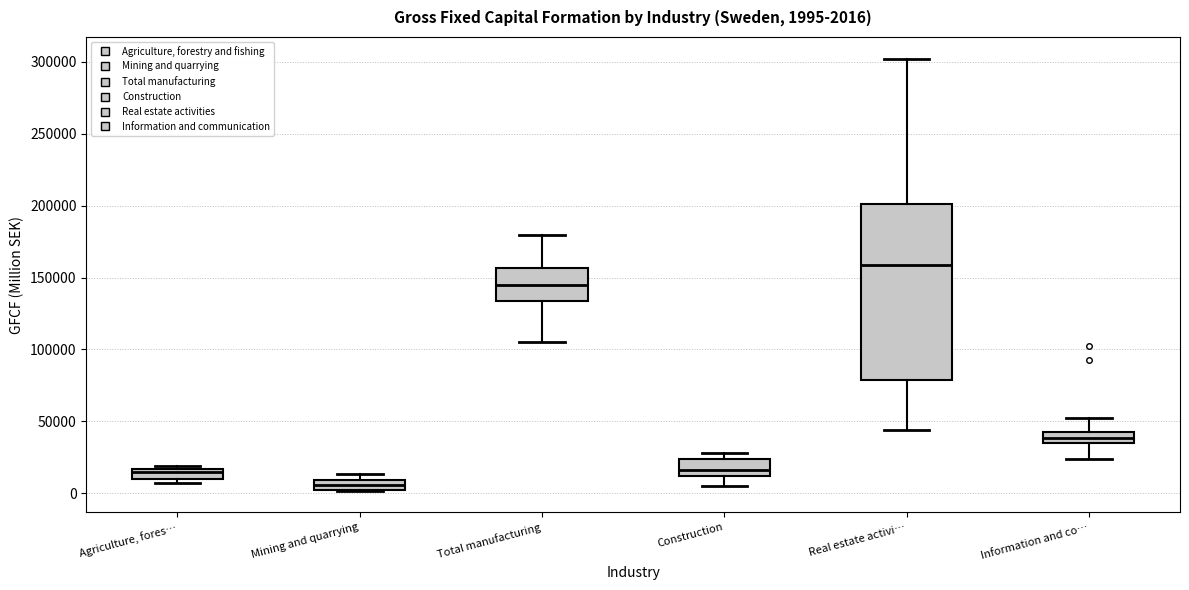

Which box is the tallest, from its lower edge to its upper edge?

Real estate activi…